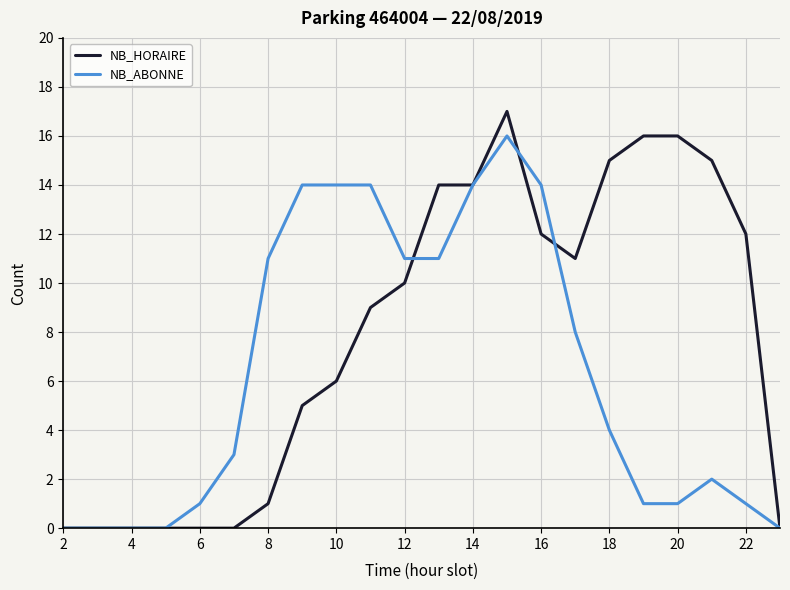

Reading left to right, extract all data points from this chart.

NB_HORAIRE: 0	0	0	0	0	0	1	5	6	9	10	14	14	17	12	11	15	16	16	15	12	0
NB_ABONNE: 0	0	0	0	1	3	11	14	14	14	11	11	14	16	14	8	4	1	1	2	1	0